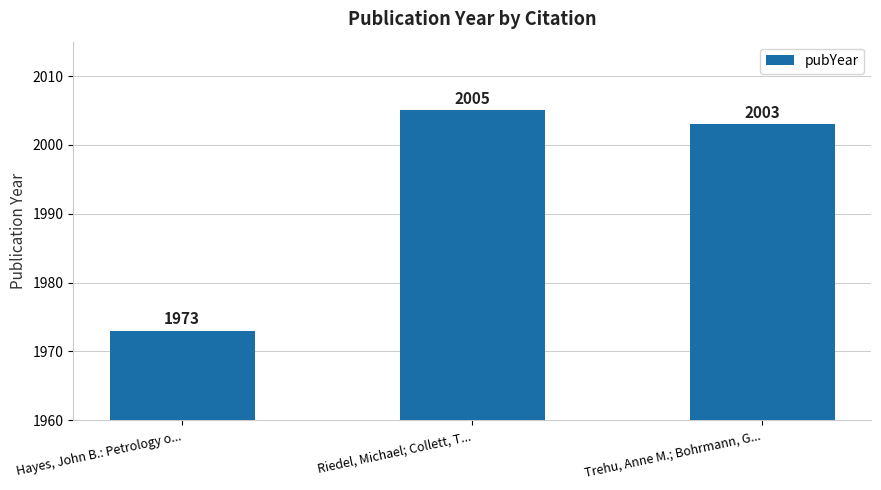

At which category does the chart reach its peak across all series?

Riedel, Michael; Collett, T...